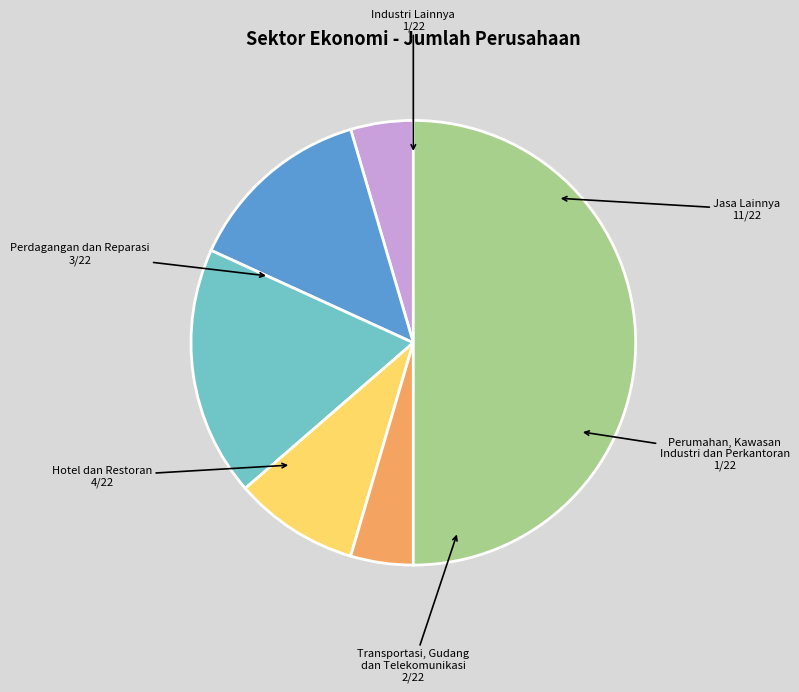

Does Perdagangan dan Reparasi represent more than half of the total?

No